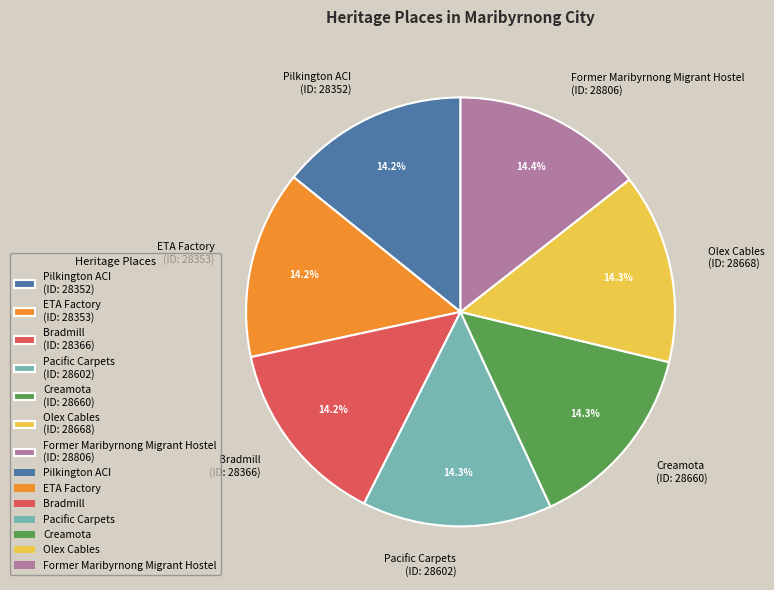

Is there a majority slice in this chart?

No